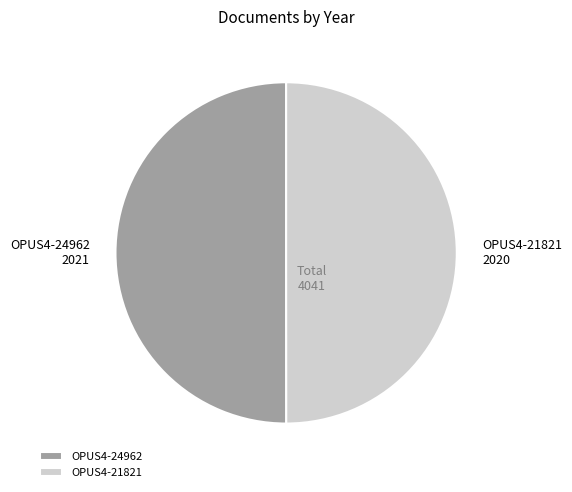

Is it true that OPUS4-24962 is 59% of the pie?

False